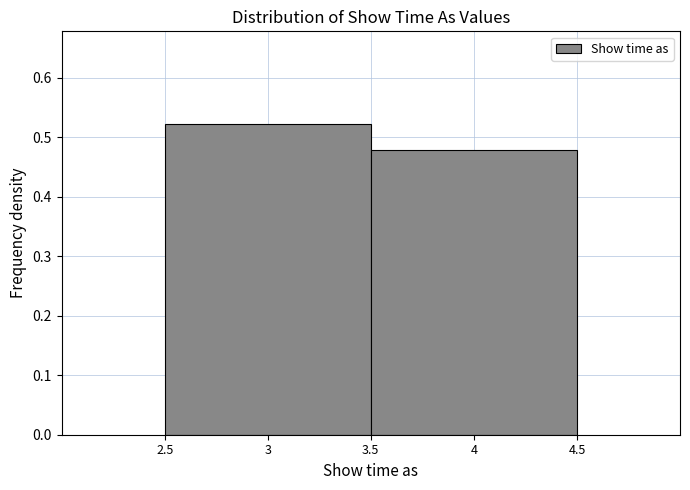

Reading left to right, transcribe this chart: for each bar, give the range it covers on the x-axis and its height. The values are not printed on the chart, so give them approximately, as read against the axis.

2.5 to 3.5: 0.52
3.5 to 4.5: 0.48